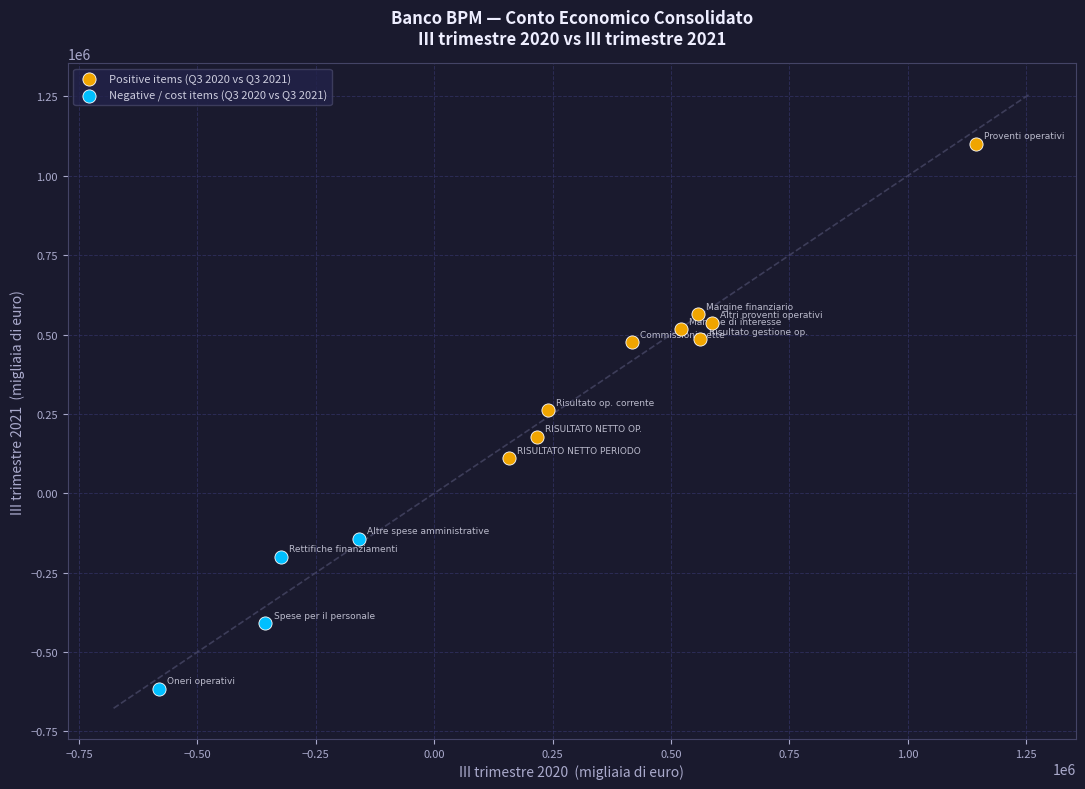

Which series reaches the maximum Y coordinate?

Positive items (Q3 2020 vs Q3 2021)